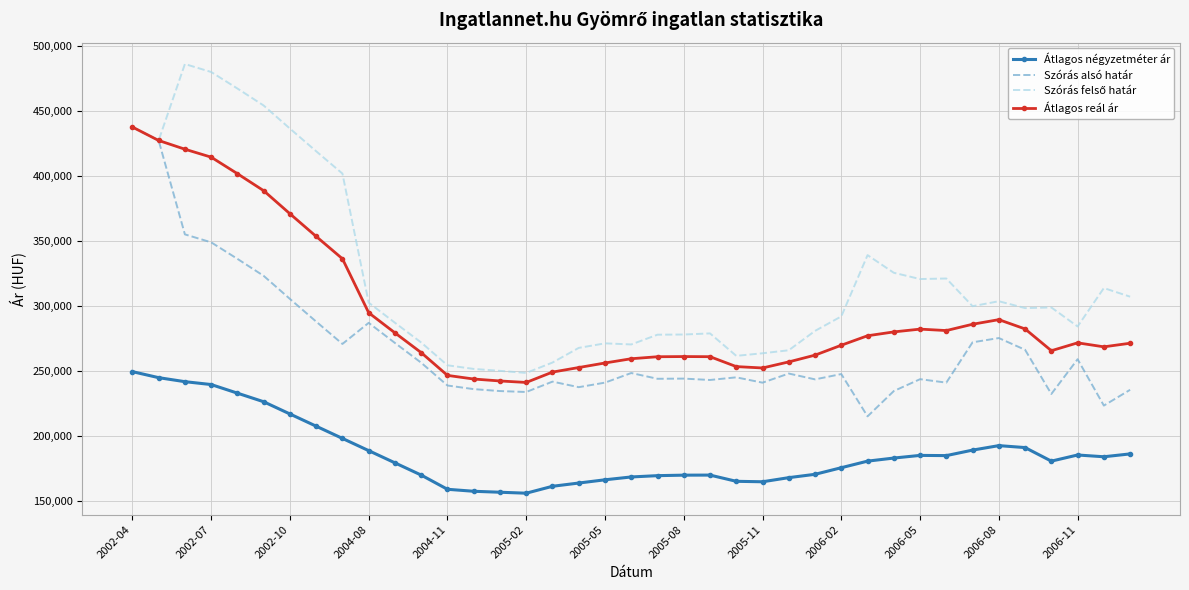

True or false: Szórás alsó határ and Átlagos négyzetméter ár intersect in this chart.

False